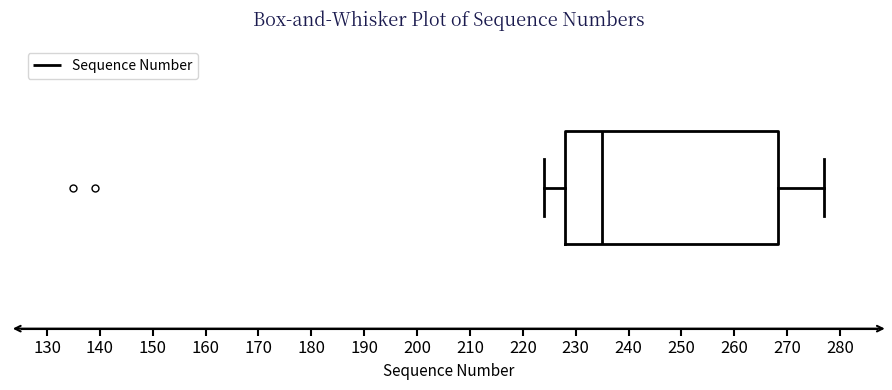

Transcribe this box plot: give where the median line is, the range the box spans, and where the two whiskers end, as read against the x-axis. The values are not printed on the chart, so give them approximately, as read against the axis.

median 235, box 228 to 268, whiskers 224 to 277